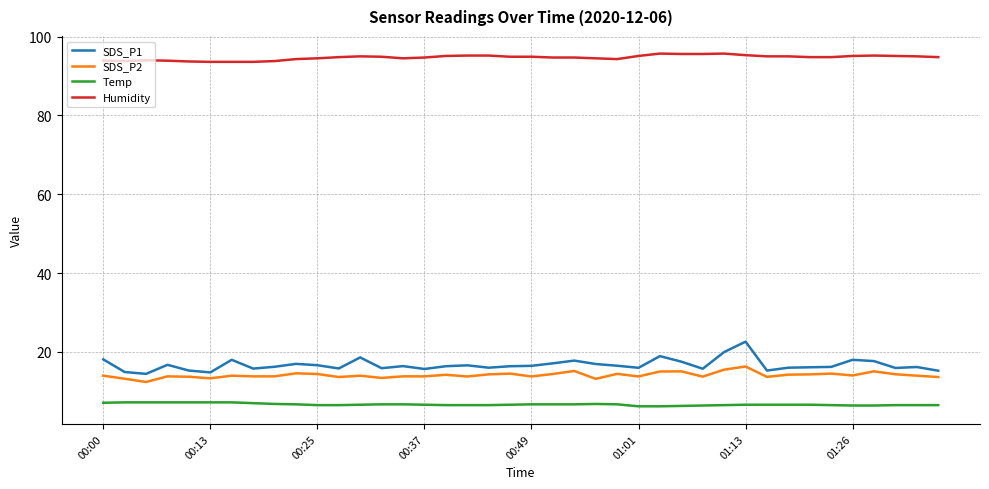

What is the minimum value shown in the chart?

6.2